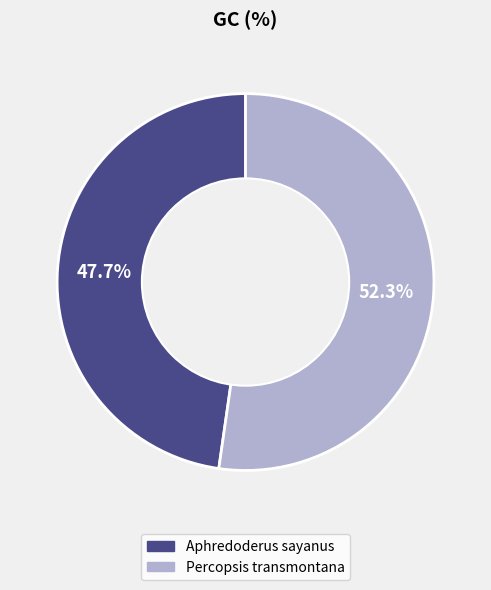

What is the ratio of the value at Percopsis transmontana to the value at Aphredoderus sayanus?

1.1